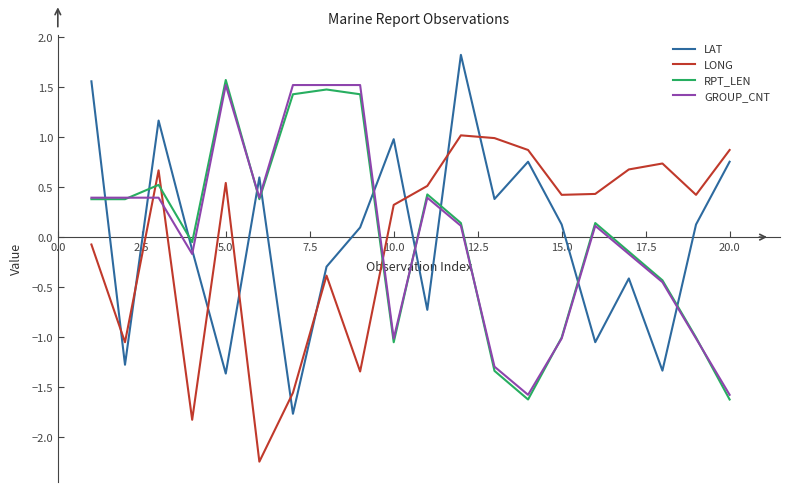

How many lines are shown in the chart?

4